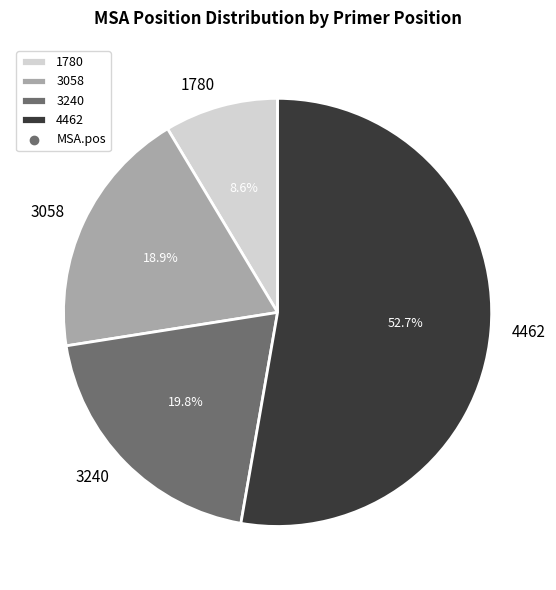

To the nearest percent, what is the average slice percentage?

25%